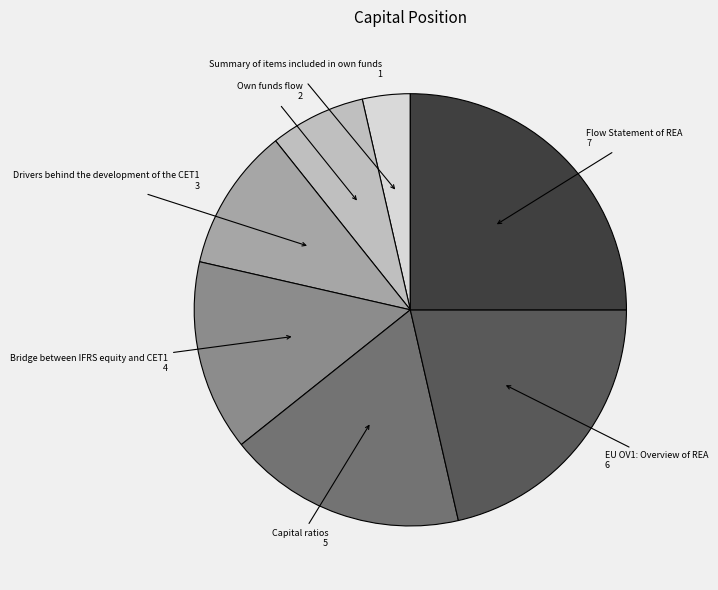

Is there a majority slice in this chart?

No